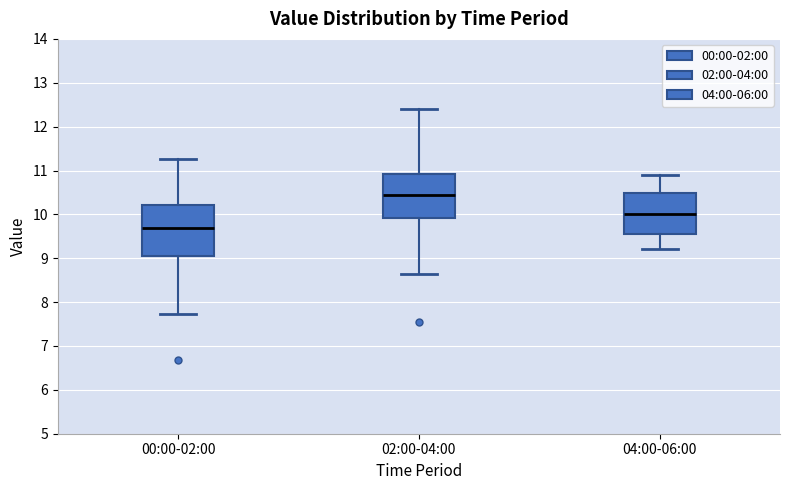

Reading left to right, read every box against the y-axis: the position of its median line, the range the box covers, and the ends of its whiskers. The values are not printed on the chart, so give them approximately, as read against the axis.

00:00-02:00: median 9.7, box 9.1 to 10.2, whiskers 7.7 to 11.3
02:00-04:00: median 10.5, box 9.9 to 10.9, whiskers 8.6 to 12.4
04:00-06:00: median 10.0, box 9.6 to 10.5, whiskers 9.2 to 10.9